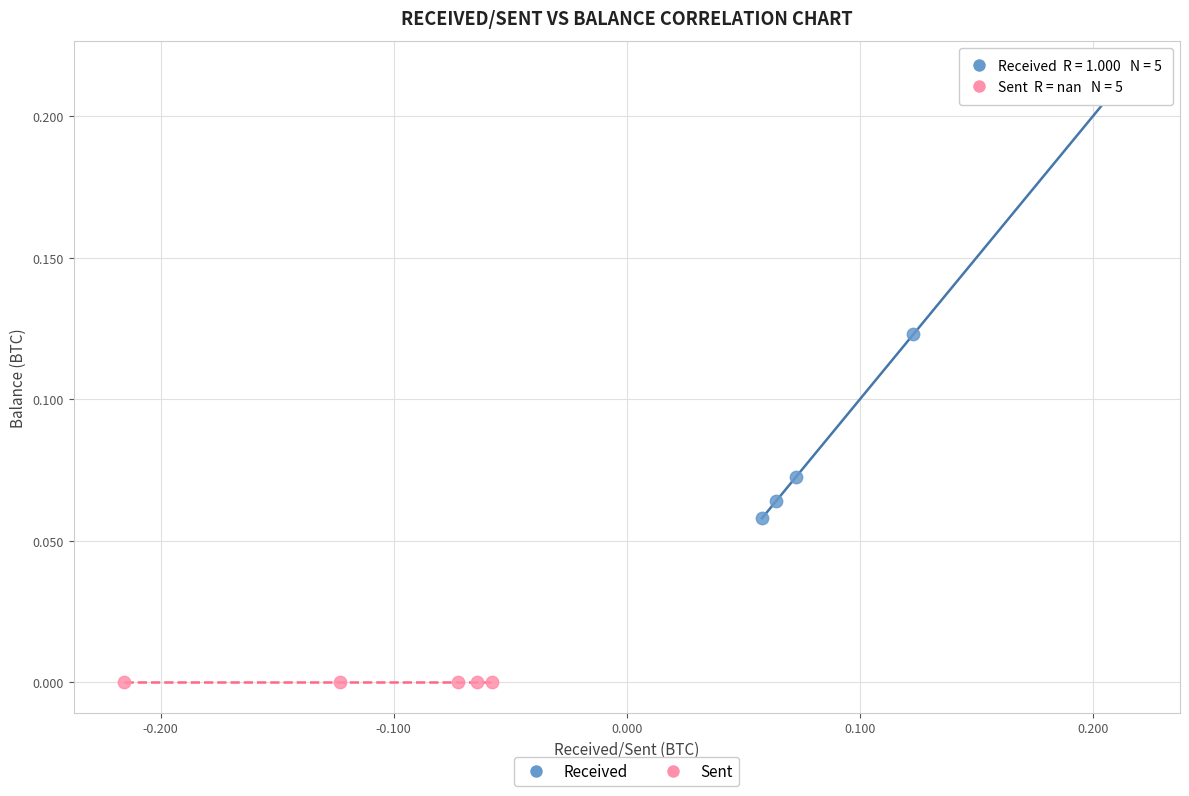

Which series reaches the maximum Y coordinate?

Received